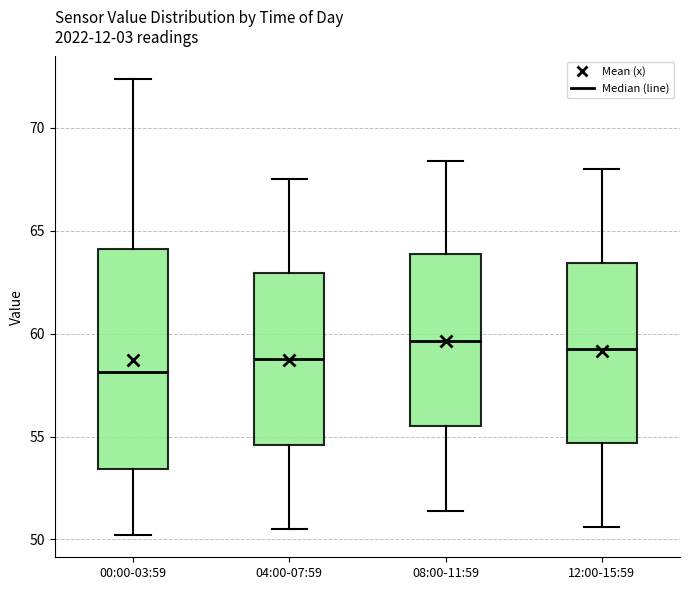

Reading left to right, read every box against the y-axis: the position of its median line, the range the box covers, and the ends of its whiskers. The values are not printed on the chart, so give them approximately, as read against the axis.

00:00-03:59: median 58.0, box 53.5 to 64.0, whiskers 50.0 to 72.5
04:00-07:59: median 59.0, box 54.5 to 63.0, whiskers 50.5 to 67.5
08:00-11:59: median 59.5, box 55.5 to 64.0, whiskers 51.5 to 68.5
12:00-15:59: median 59.5, box 54.5 to 63.5, whiskers 50.5 to 68.0